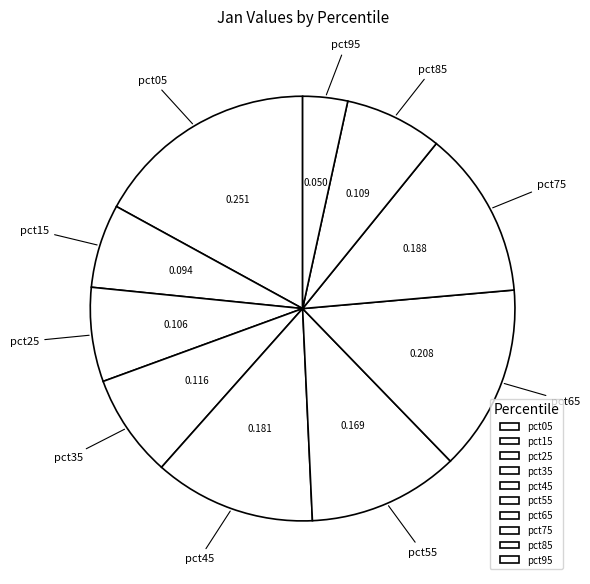

Does pct55 account for over 50% of the chart?

No